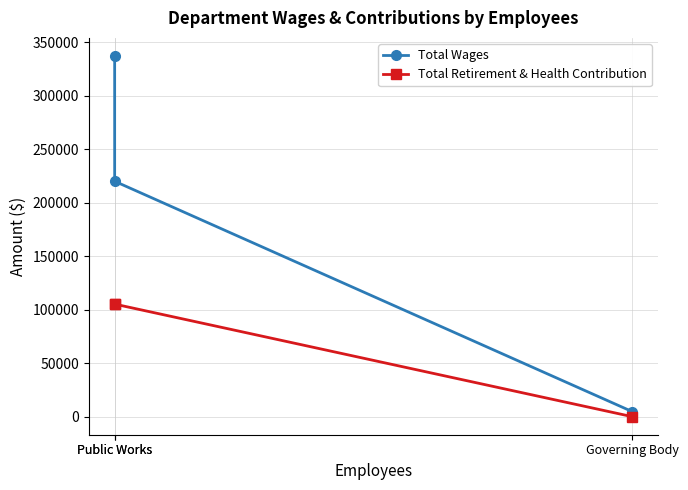

Is the value of Total Retirement & Health Contribution at Governing Body greater than the value of Total Wages at Governing Body?

No